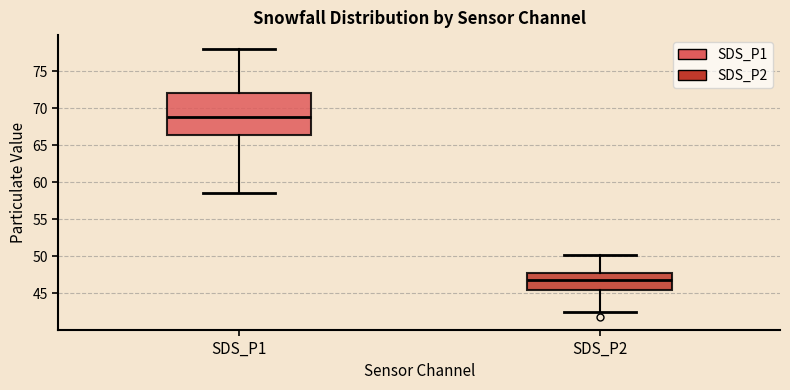

Reading left to right, transcribe this box plot: for each box, give where its median line is, the range the box spans, and where its two whiskers end, as read against the y-axis. The values are not printed on the chart, so give them approximately, as read against the axis.

SDS_P1: median 69.0, box 66.5 to 72.0, whiskers 58.5 to 78.0
SDS_P2: median 47.0, box 45.5 to 48.0, whiskers 42.5 to 50.0